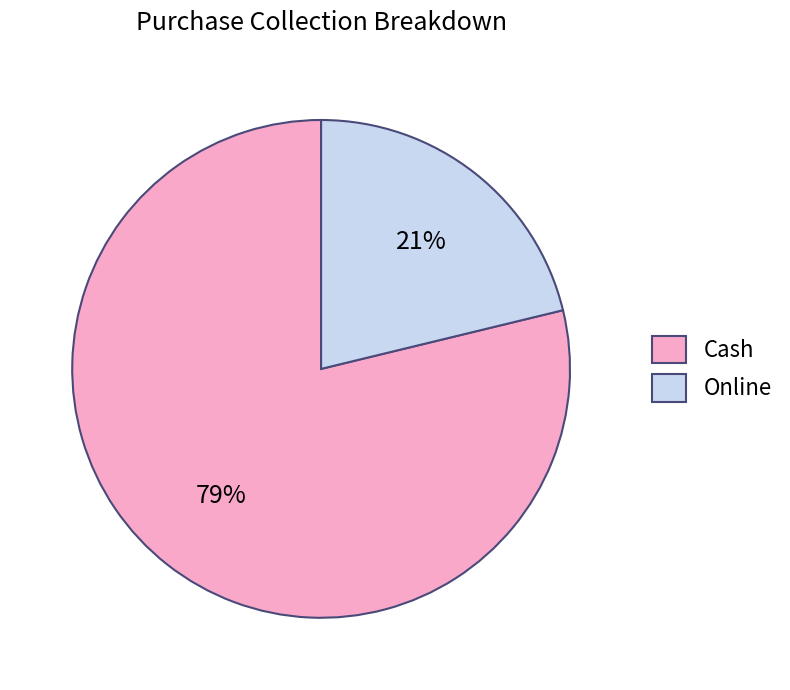

What is the ratio of the value at Online to the value at Cash?

0.3